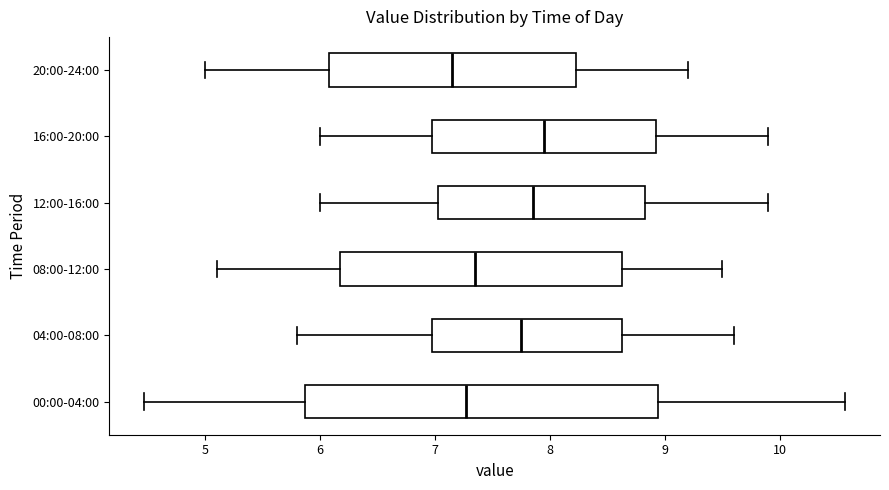

Reading bottom to top, read every box against the x-axis: the position of its median line, the range the box covers, and the ends of its whiskers. The values are not printed on the chart, so give them approximately, as read against the axis.

00:00-04:00: median 7.3, box 5.9 to 8.9, whiskers 4.5 to 10.6
04:00-08:00: median 7.8, box 7.0 to 8.6, whiskers 5.8 to 9.6
08:00-12:00: median 7.4, box 6.2 to 8.6, whiskers 5.1 to 9.5
12:00-16:00: median 7.9, box 7.0 to 8.8, whiskers 6.0 to 9.9
16:00-20:00: median 8.0, box 7.0 to 8.9, whiskers 6.0 to 9.9
20:00-24:00: median 7.2, box 6.1 to 8.2, whiskers 5.0 to 9.2